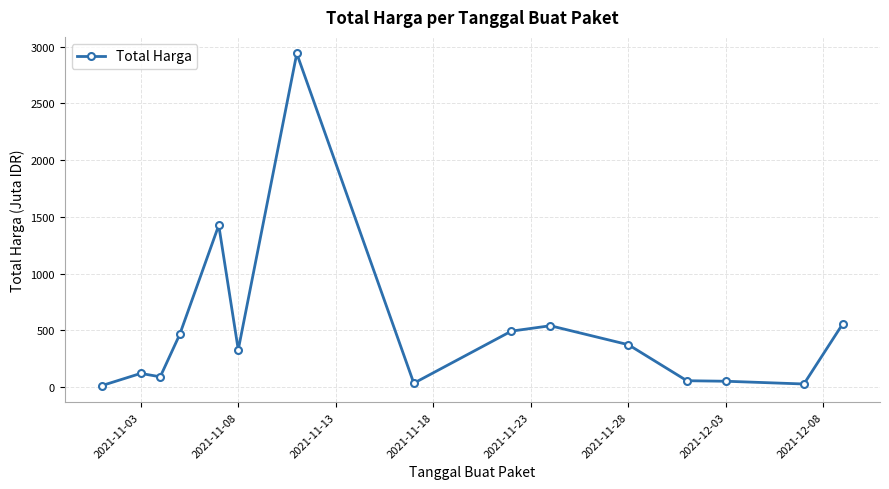

What is the greatest value displayed?

2939.0